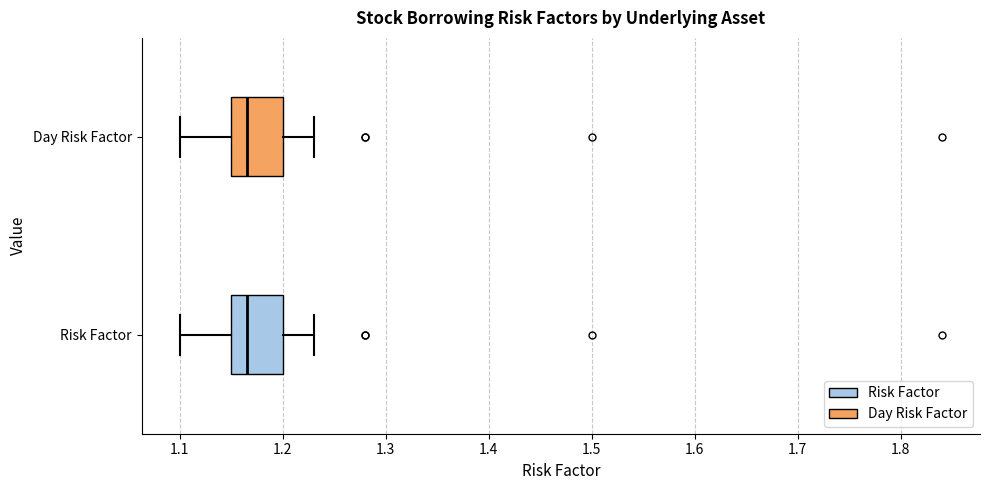

Reading bottom to top, transcribe this box plot: for each box, give where its median line is, the range the box spans, and where its two whiskers end, as read against the x-axis. The values are not printed on the chart, so give them approximately, as read against the axis.

Risk Factor: median 1.17, box 1.15 to 1.20, whiskers 1.10 to 1.23
Day Risk Factor: median 1.17, box 1.15 to 1.20, whiskers 1.10 to 1.23